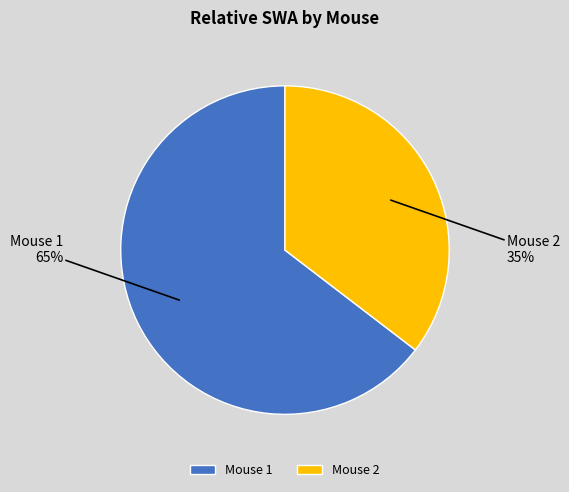

The Mouse 2 slice represents 35% of the pie. True or false?

True